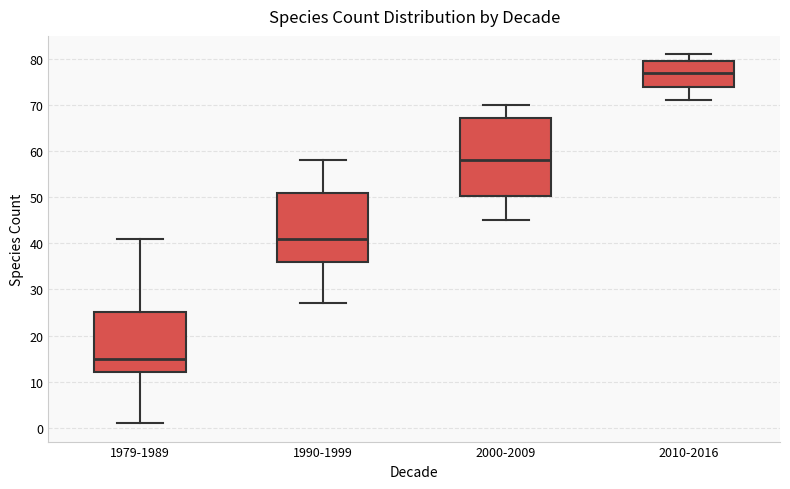

Reading left to right, read every box against the y-axis: the position of its median line, the range the box covers, and the ends of its whiskers. The values are not printed on the chart, so give them approximately, as read against the axis.

1979-1989: median 15, box 12 to 25, whiskers 1 to 41
1990-1999: median 41, box 36 to 51, whiskers 27 to 58
2000-2009: median 58, box 50 to 67, whiskers 45 to 70
2010-2016: median 77, box 74 to 80, whiskers 71 to 81